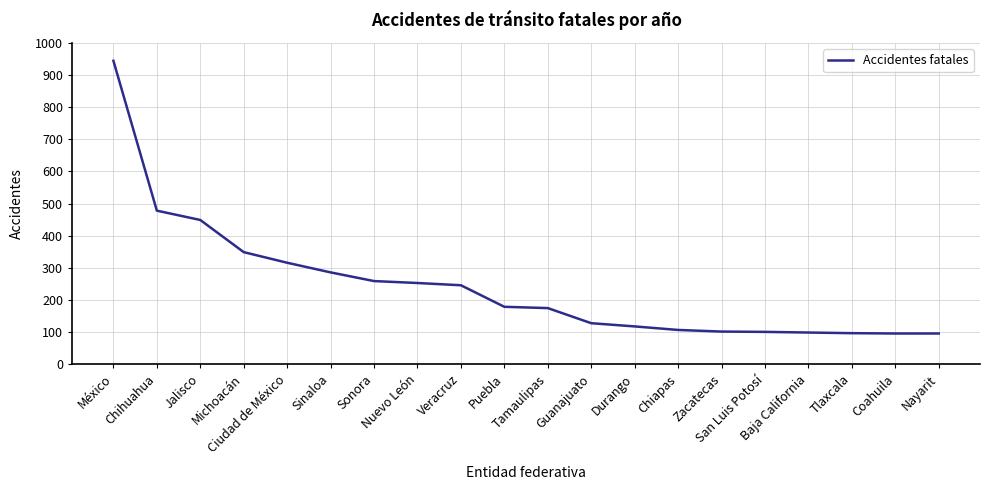

What is the maximum value shown in the chart?

944